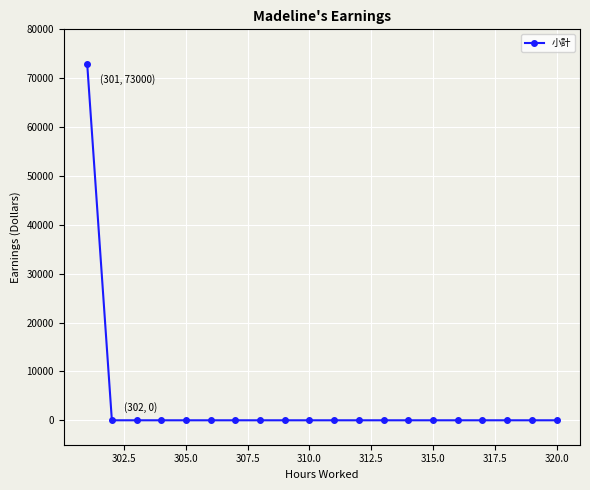

What is the maximum value shown in the chart?

73000